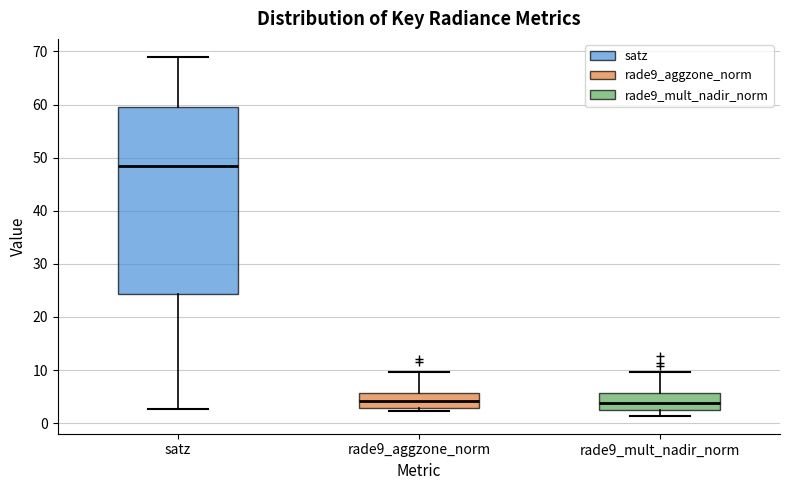

Reading left to right, read every box against the y-axis: the position of its median line, the range the box covers, and the ends of its whiskers. The values are not printed on the chart, so give them approximately, as read against the axis.

satz: median 48, box 24 to 60, whiskers 3 to 69
rade9_aggzone_norm: median 4, box 3 to 6, whiskers 2 to 10
rade9_mult_nadir_norm: median 4, box 3 to 6, whiskers 1 to 10